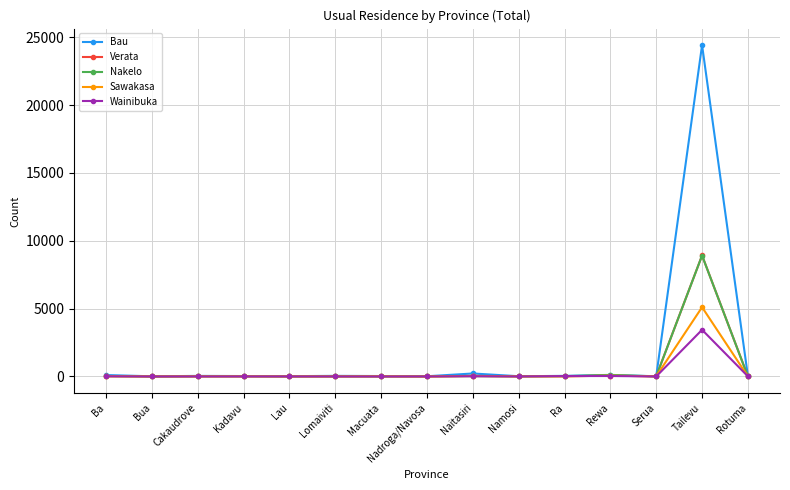

True or false: Nakelo has more than 0 interior local peaks.

True